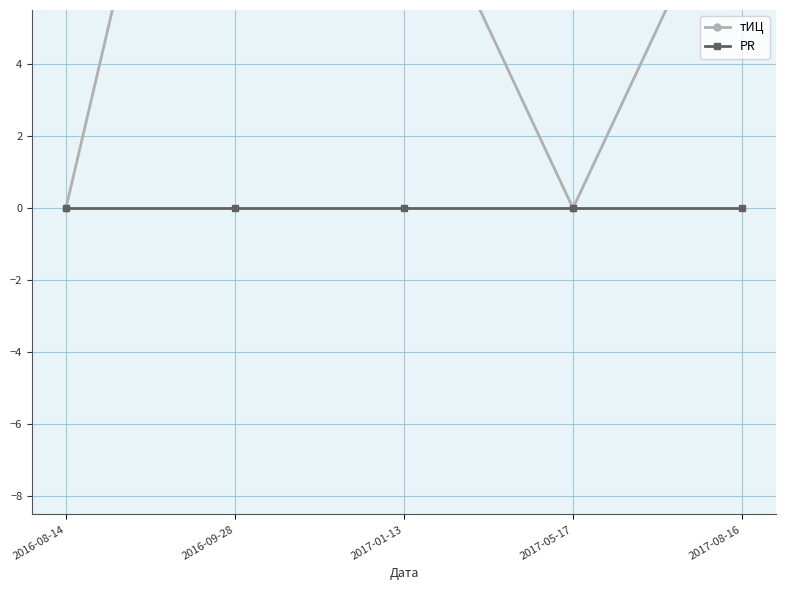

Which series has the largest total across all categories?

тИЦ